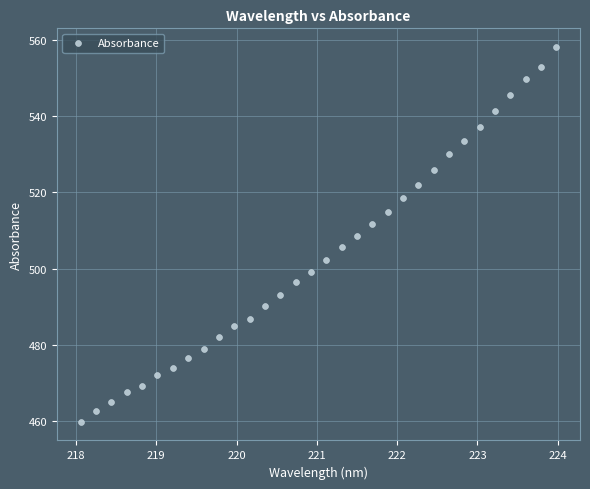

What is the range of Y values (max minus min)?

98.4